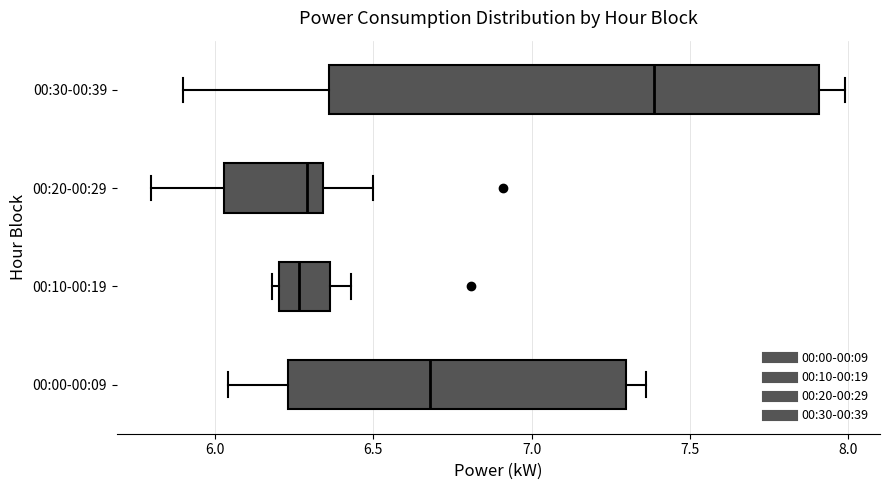

Reading bottom to top, read every box against the x-axis: the position of its median line, the range the box covers, and the ends of its whiskers. The values are not printed on the chart, so give them approximately, as read against the axis.

00:00-00:09: median 6.70, box 6.25 to 7.30, whiskers 6.05 to 7.35
00:10-00:19: median 6.25, box 6.20 to 6.35, whiskers 6.20 (just left of the box's left edge) to 6.45
00:20-00:29: median 6.30, box 6.05 to 6.35, whiskers 5.80 to 6.50
00:30-00:39: median 7.40, box 6.35 to 7.90, whiskers 5.90 to 8.00